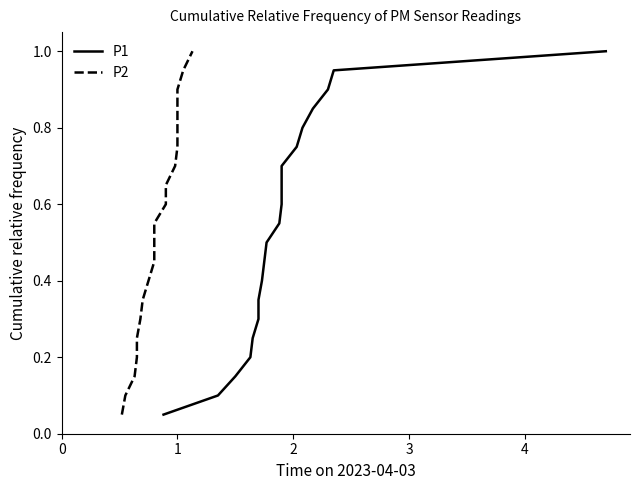

How many lines are shown in the chart?

2